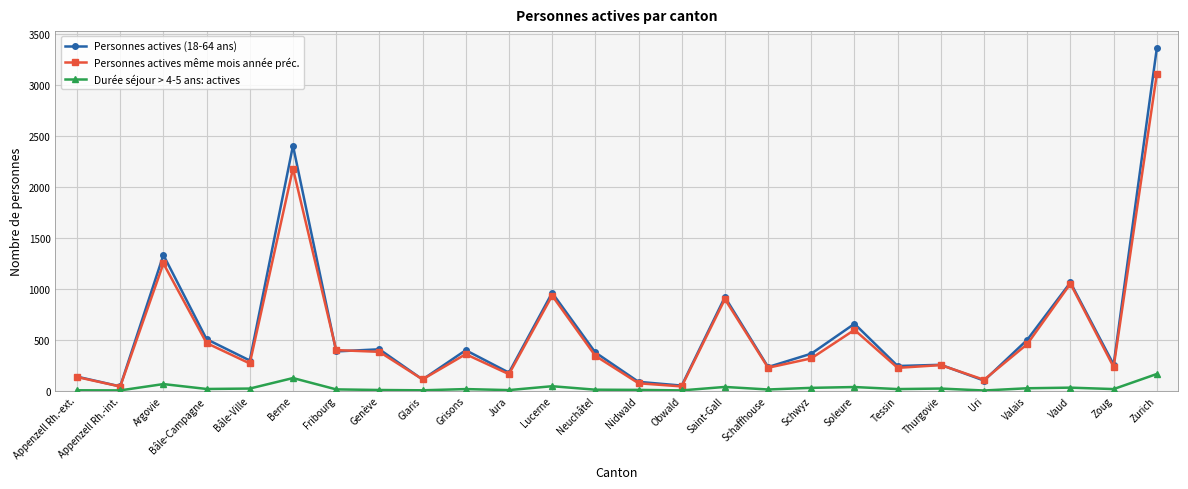

What is the average value of the Durée séjour > 4-5 ans: actives series?

28